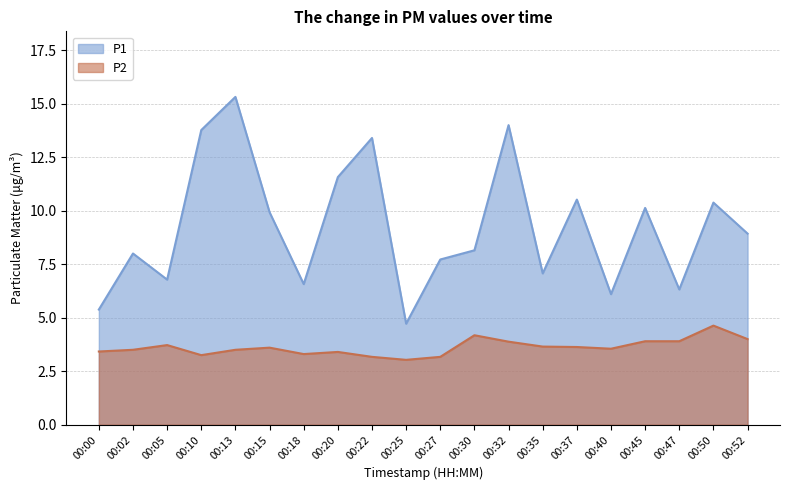

List the series in order of their overall mean, highest first.

P1, P2